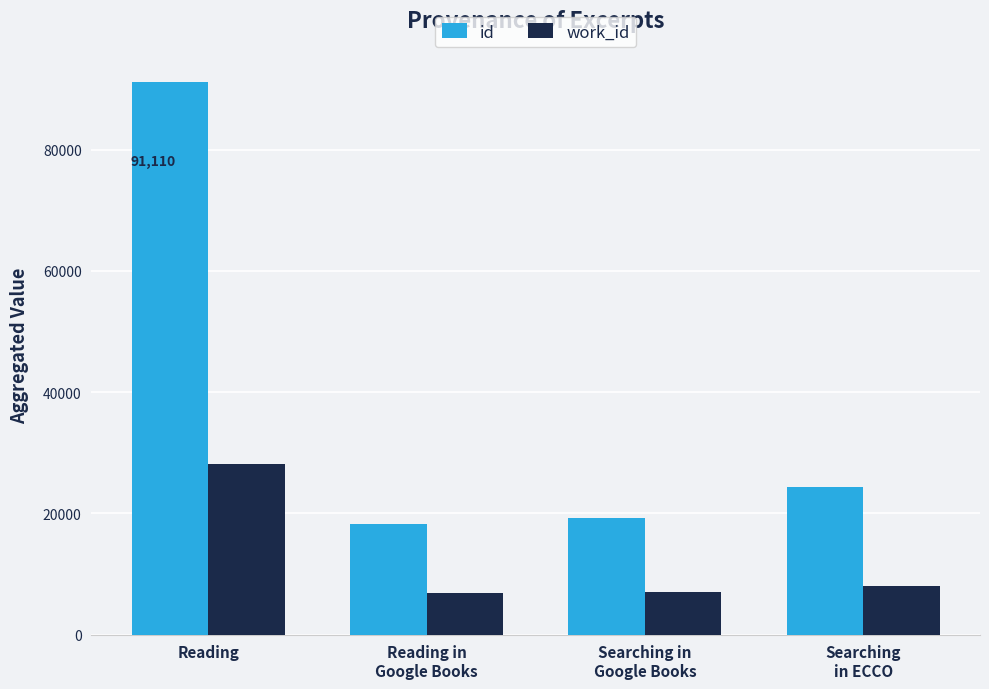

Which series has the largest total across all categories?

id